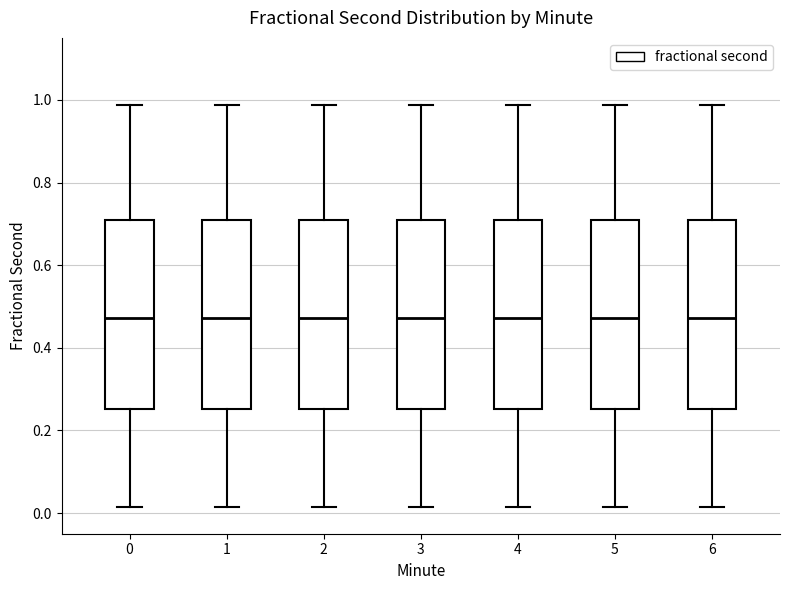

Where is the upper edge of the box at x = 5 on the y-axis? The values are not printed on the chart, so give them approximately, as read against the axis.

0.72